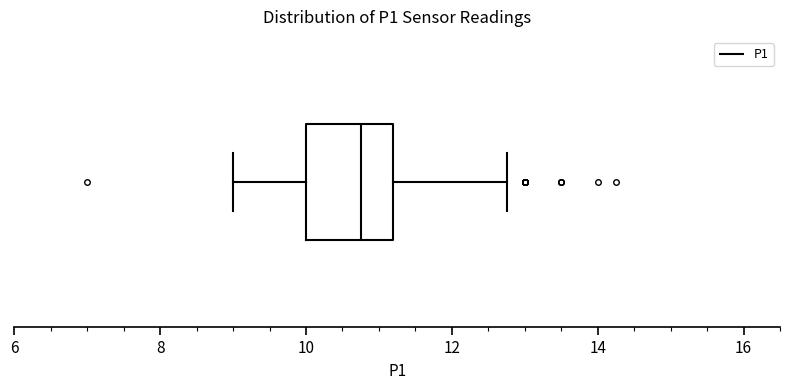

Read this box plot against the x-axis: the position of the median line, the range covered by the box, and the ends of both whiskers. The values are not printed on the chart, so give them approximately, as read against the axis.

median 10.8, box 10.0 to 11.2, whiskers 9.0 to 12.8